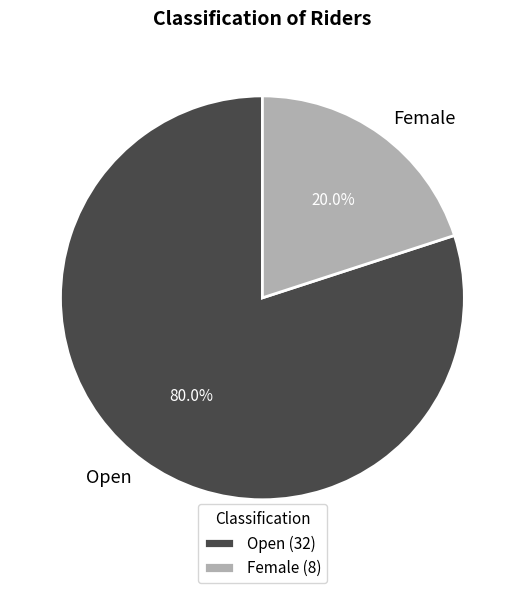

To the nearest percent, what is the combined percentage of Female and Open?

100%